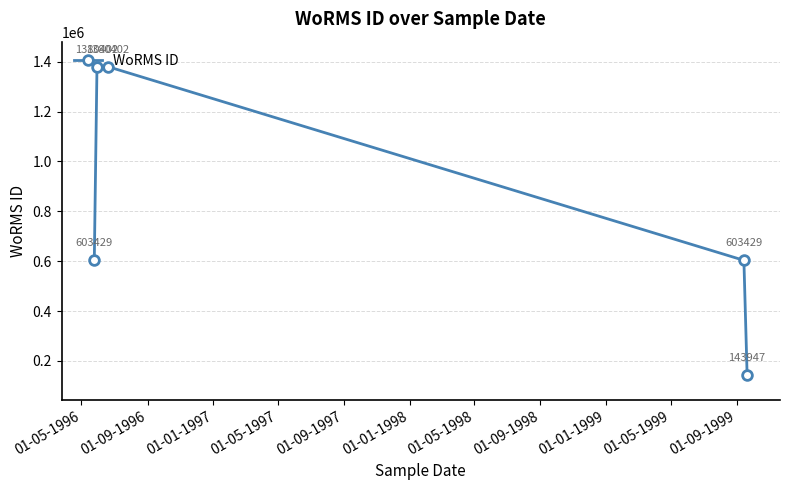

True or false: the data has more than 1 interior local peaks.

False